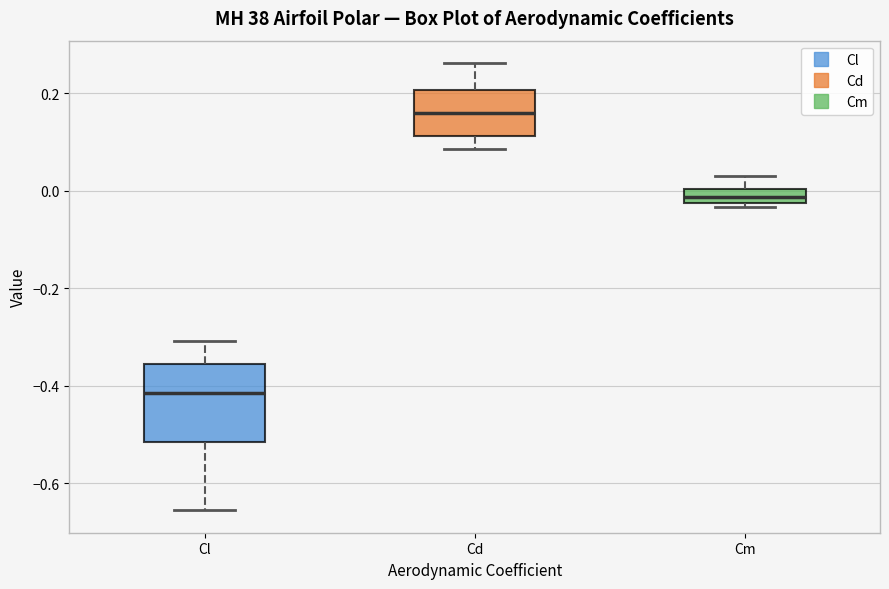

Which box's median line is the lowest?

Cl